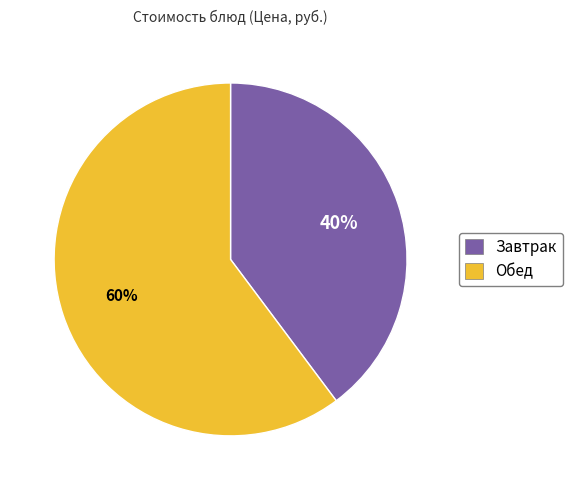

What percentage is the Завтрак slice, to the nearest percent?

40%